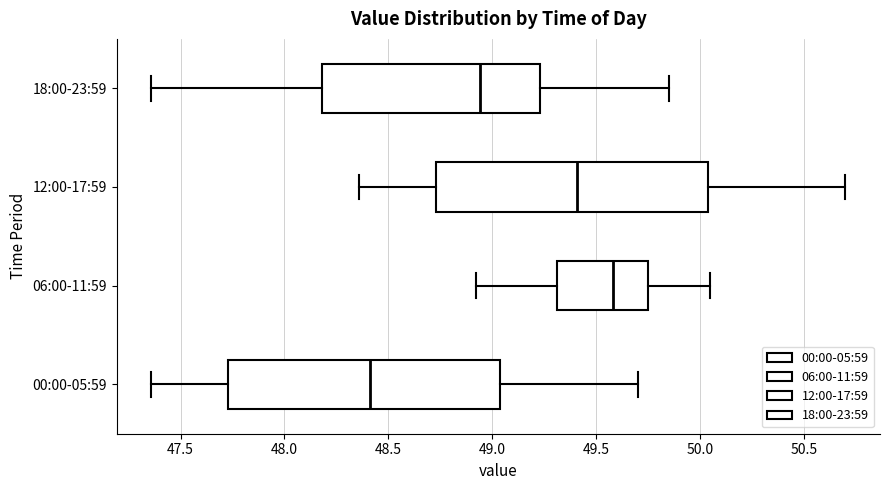

Reading bottom to top, read every box against the x-axis: the position of its median line, the range the box covers, and the ends of its whiskers. The values are not printed on the chart, so give them approximately, as read against the axis.

00:00-05:59: median 48.40, box 47.75 to 49.05, whiskers 47.35 to 49.70
06:00-11:59: median 49.60, box 49.30 to 49.75, whiskers 48.90 to 50.05
12:00-17:59: median 49.40, box 48.75 to 50.05, whiskers 48.35 to 50.70
18:00-23:59: median 48.95, box 48.20 to 49.25, whiskers 47.35 to 49.85